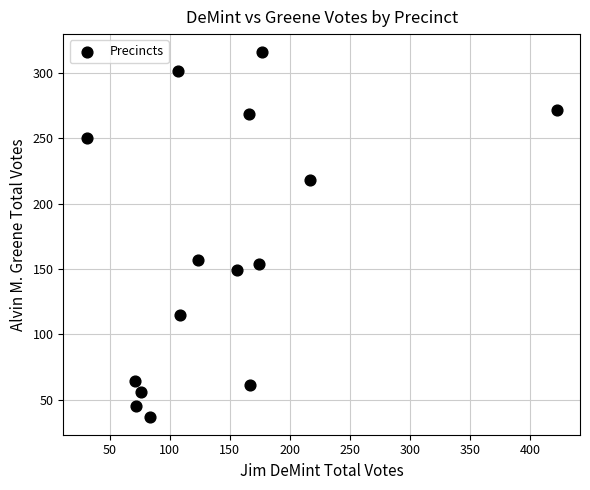

What is the range of Y values (max minus min)?

279